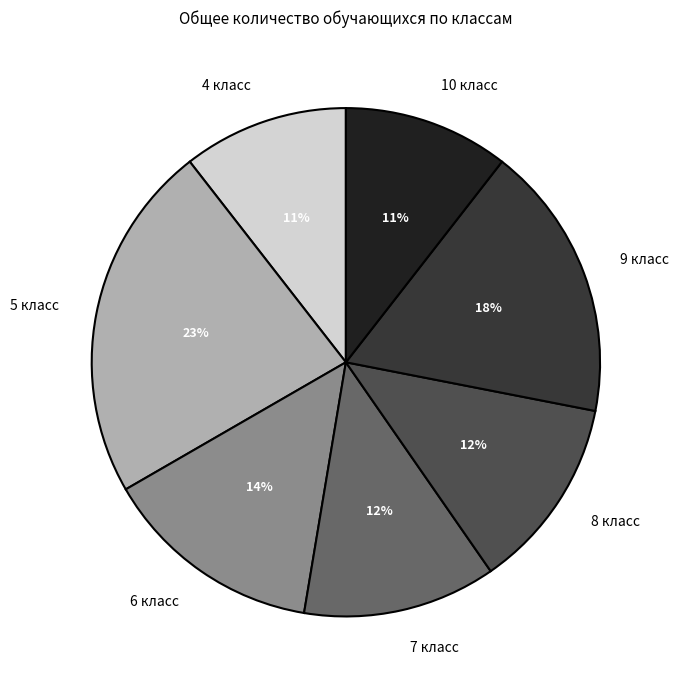

How many slices are in this pie chart?

7